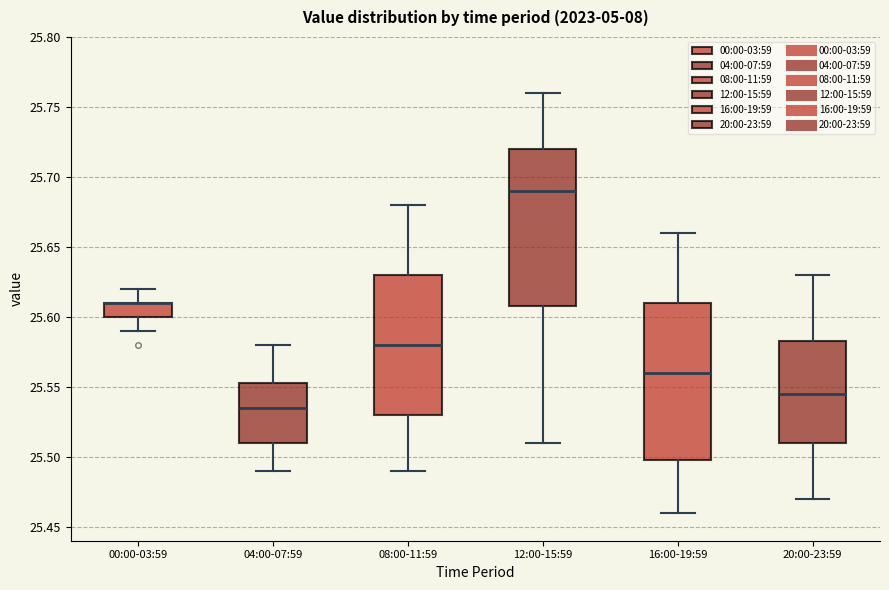

Where does the median line of the box for 20:00-23:59 sit on the y-axis? The values are not printed on the chart, so give them approximately, as read against the axis.

25.545